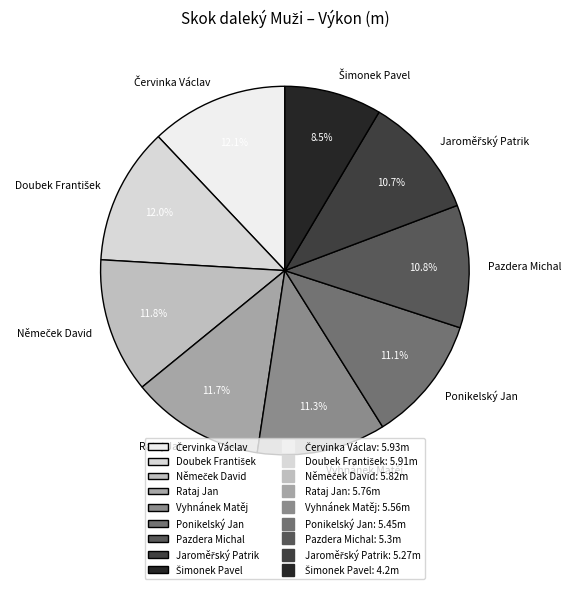

What is the ratio of the value at Rataj Jan to the value at Ponikelský Jan?

1.1